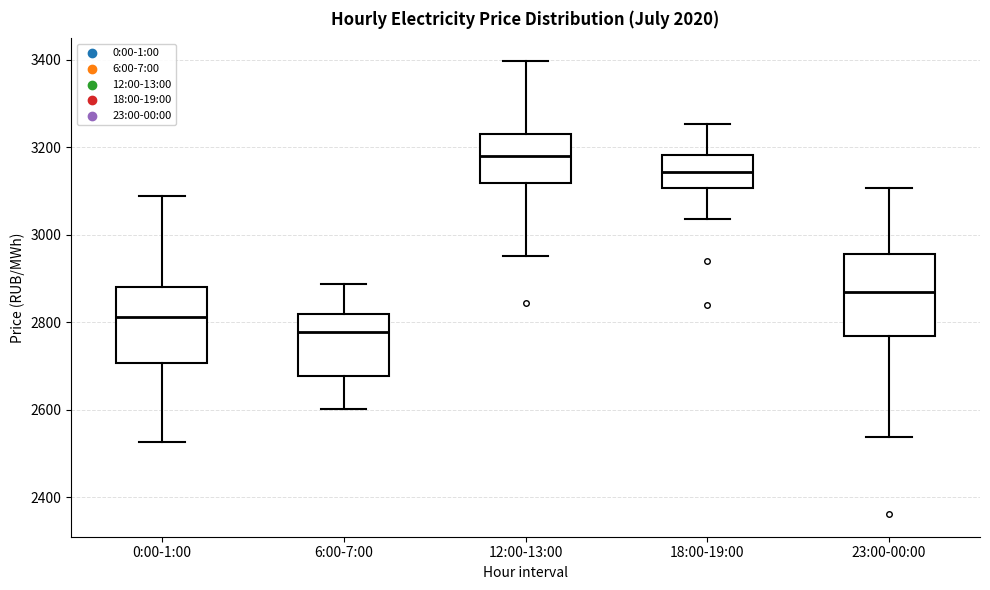

Which box's median line is the lowest?

6:00-7:00